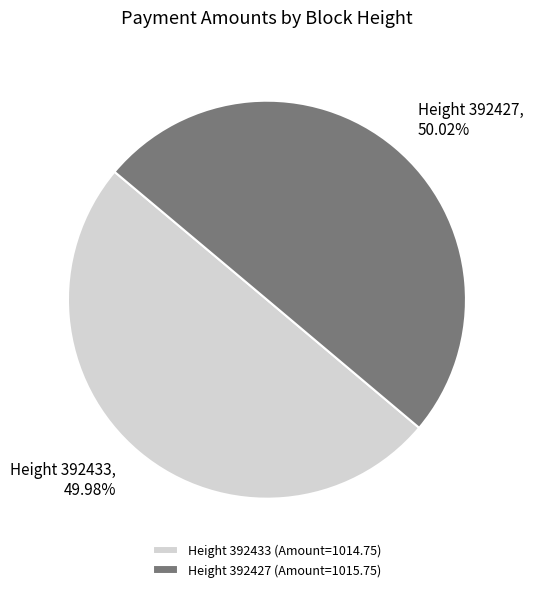

Does any single category account for the majority?

Yes